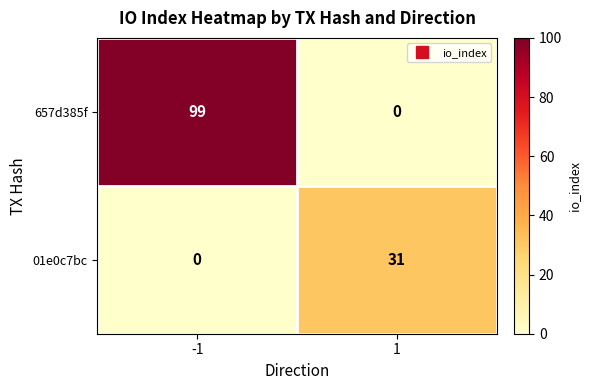

What is the difference between the highest and lowest values at -1?

99